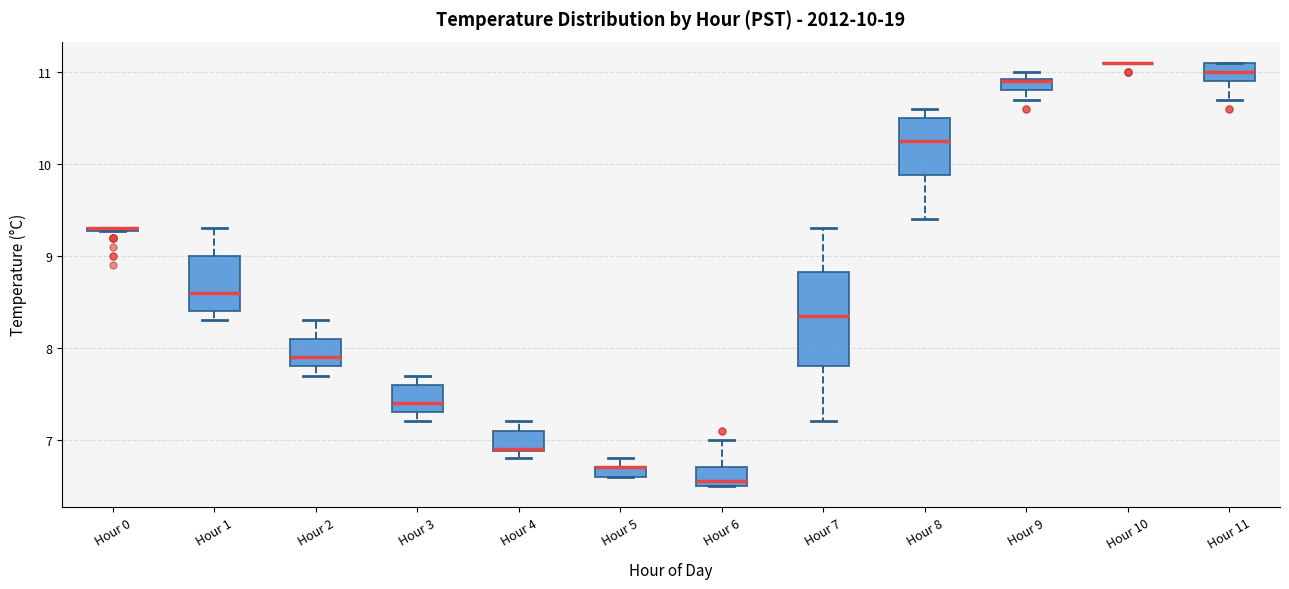

Which box is the tallest, from its lower edge to its upper edge?

Hour 7